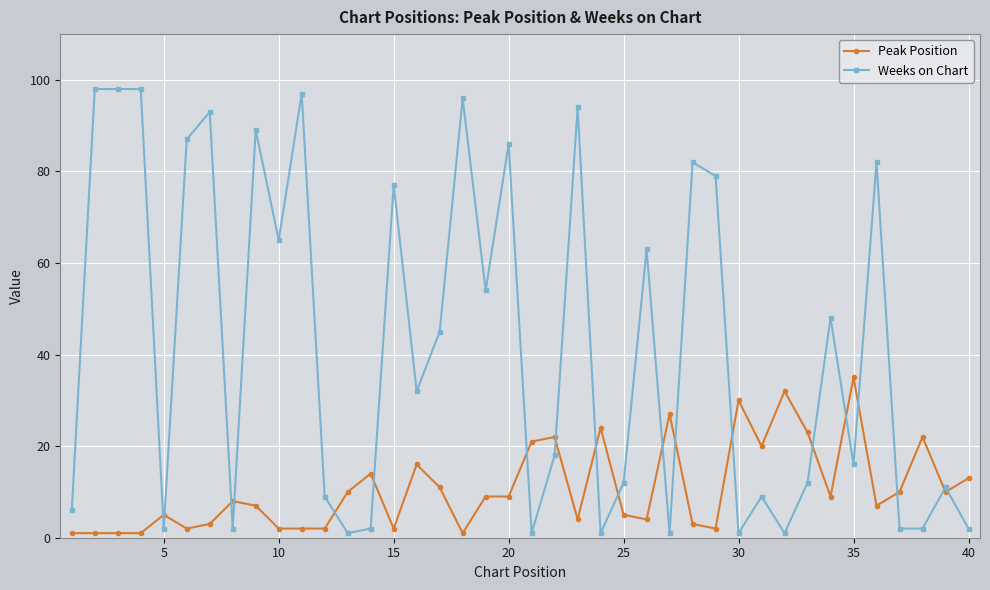

What is the average value of the Weeks on Chart series?

42